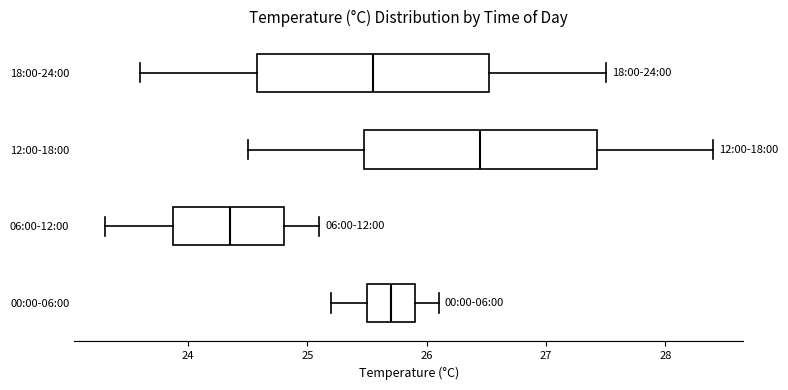

Which box's median line is the furthest to the right?

12:00-18:00